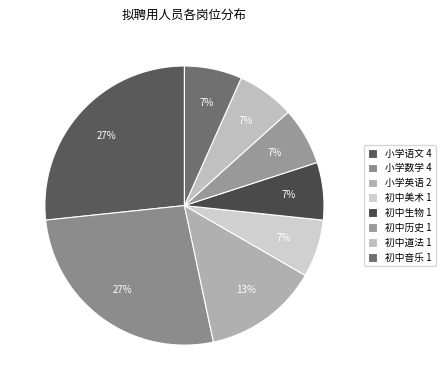

To the nearest percent, what is the difference between the largest and smallest slice percentages?

20%